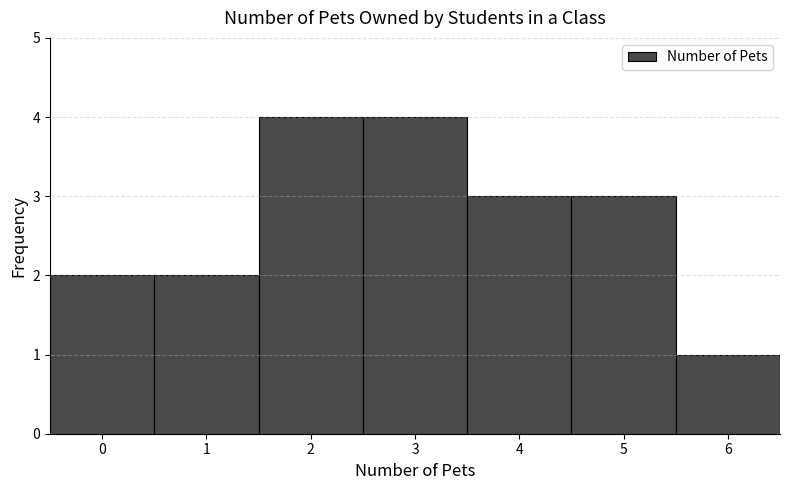

Reading left to right, transcribe this chart: for each bar, give the range it covers on the x-axis and its height. The values are not printed on the chart, so give them approximately, as read against the axis.

-0.5 to 0.5: 2
0.5 to 1.5: 2
1.5 to 2.5: 4
2.5 to 3.5: 4
3.5 to 4.5: 3
4.5 to 5.5: 3
5.5 to 6.5: 1